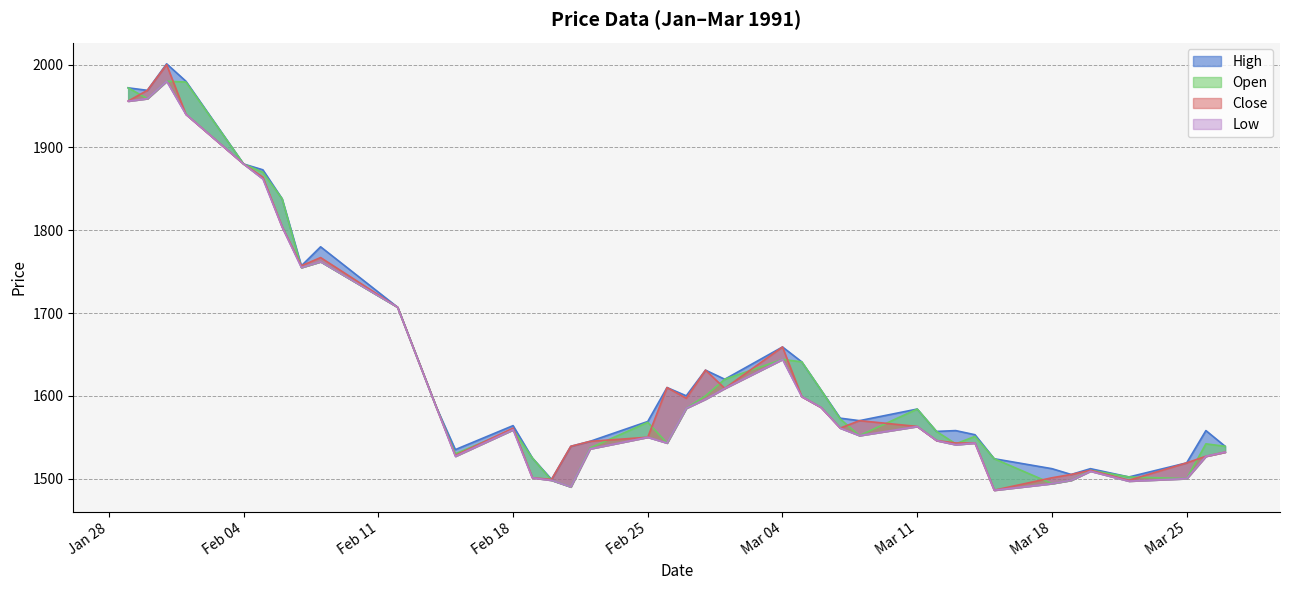

How many values in the Close series exceed 1570?

19